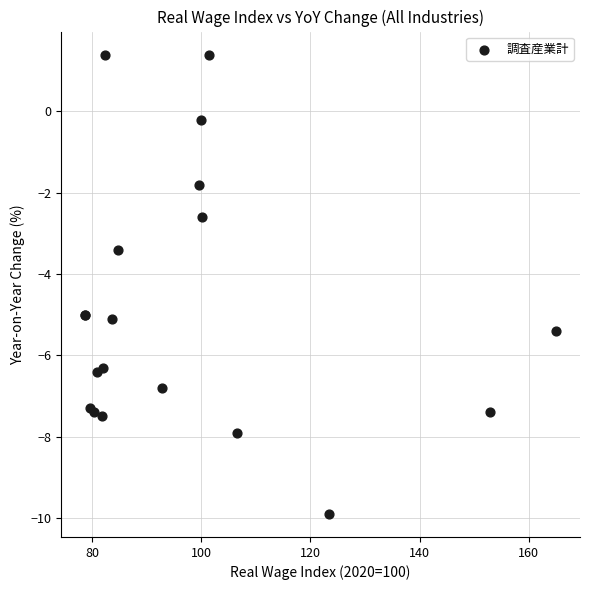

What Y value in the scatter plot is closest to -4?

-3.4